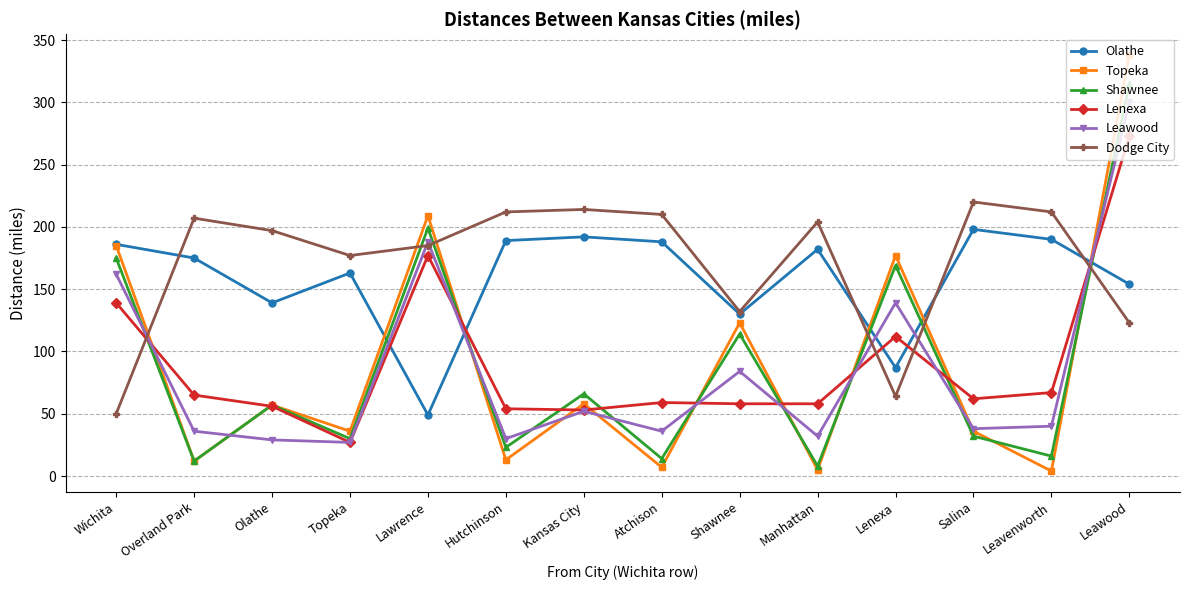

True or false: Olathe has a value of 56 at Lenexa.

False